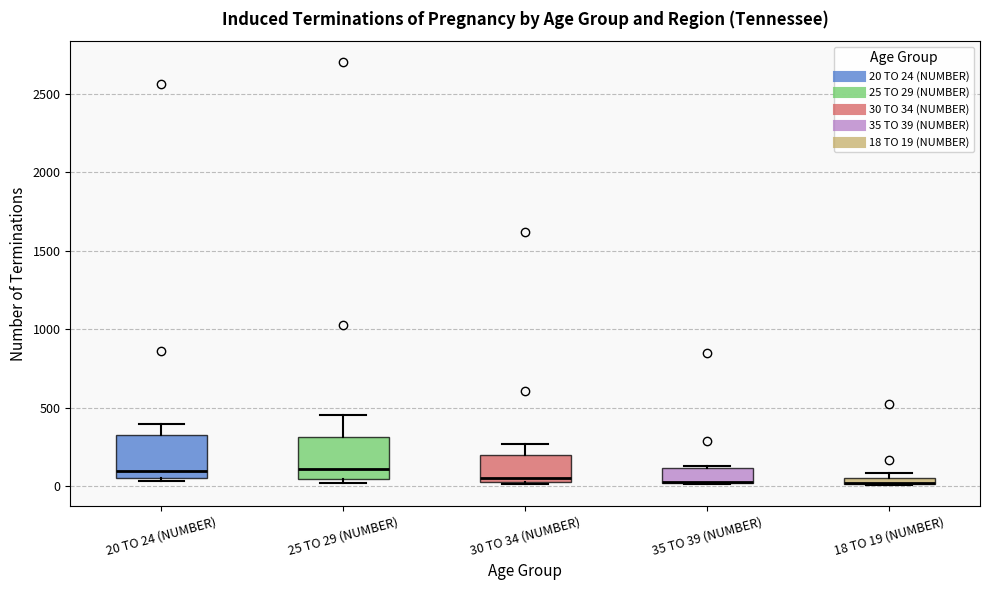

Where is the lower edge of the box for 30 TO 34 (NUMBER) on the y-axis? The values are not printed on the chart, so give them approximately, as read against the axis.

50